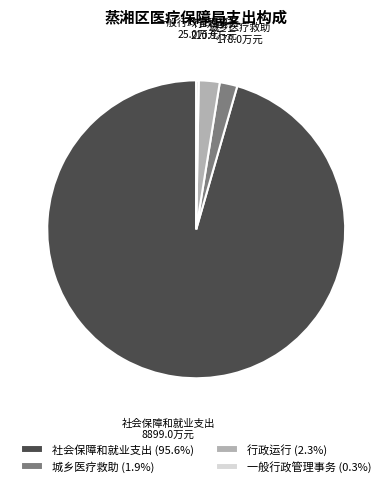

Is there a majority slice in this chart?

Yes